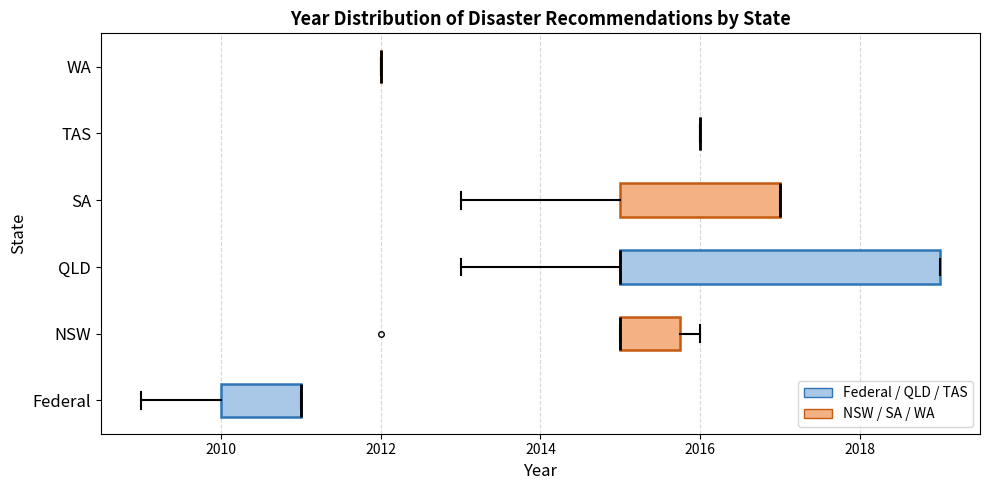

Reading bottom to top, transcribe this box plot: for each box, give where its median line is, the range the box spans, and where its two whiskers end, as read against the x-axis. The values are not printed on the chart, so give them approximately, as read against the axis.

Federal: median 2011.0 (drawn on the box's right edge), box 2010.0 to 2011.0, whiskers 2009.0 to 2011.0
NSW: median 2015.0 (drawn on the box's left edge), box 2015.0 to 2015.8, whiskers 2015.0 to 2016.0
QLD: median 2015.0 (drawn on the box's left edge), box 2015.0 to 2019.0, whiskers 2013.0 to 2019.0
SA: median 2017.0 (drawn on the box's right edge), box 2015.0 to 2017.0, whiskers 2013.0 to 2017.0
TAS: box collapsed to a line at 2016.0, whiskers 2016.0 to 2016.0
WA: box collapsed to a line at 2012.0, whiskers 2012.0 to 2012.0